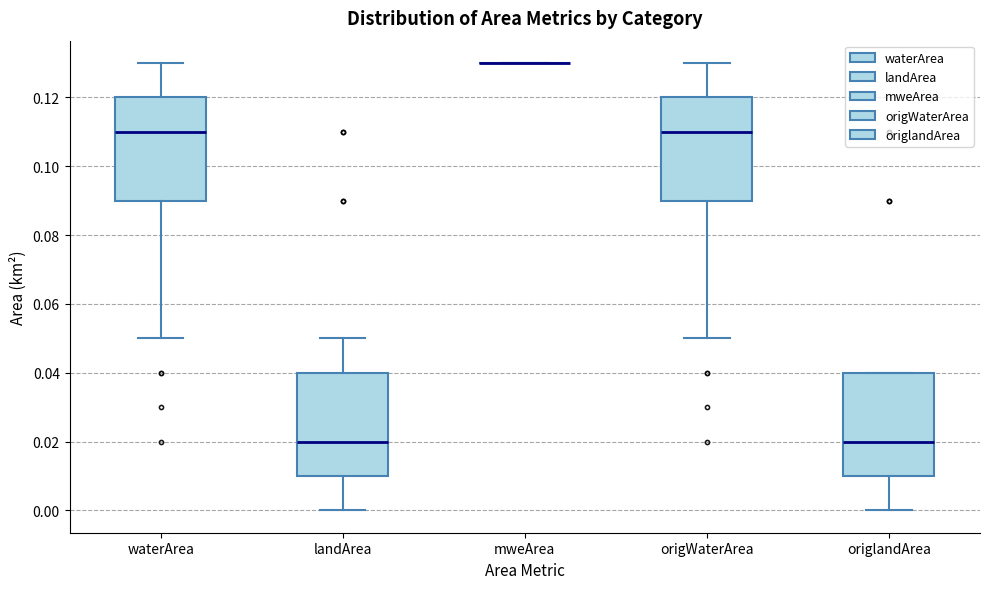

Reading left to right, read every box against the y-axis: the position of its median line, the range the box covers, and the ends of its whiskers. The values are not printed on the chart, so give them approximately, as read against the axis.

waterArea: median 0.11, box 0.09 to 0.12, whiskers 0.05 to 0.13
landArea: median 0.02, box 0.01 to 0.04, whiskers 0.00 to 0.05
mweArea: box collapsed to a line at 0.13, whiskers 0.13 to 0.13
origWaterArea: median 0.11, box 0.09 to 0.12, whiskers 0.05 to 0.13
origlandArea: median 0.02, box 0.01 to 0.04, whiskers 0.00 to 0.04